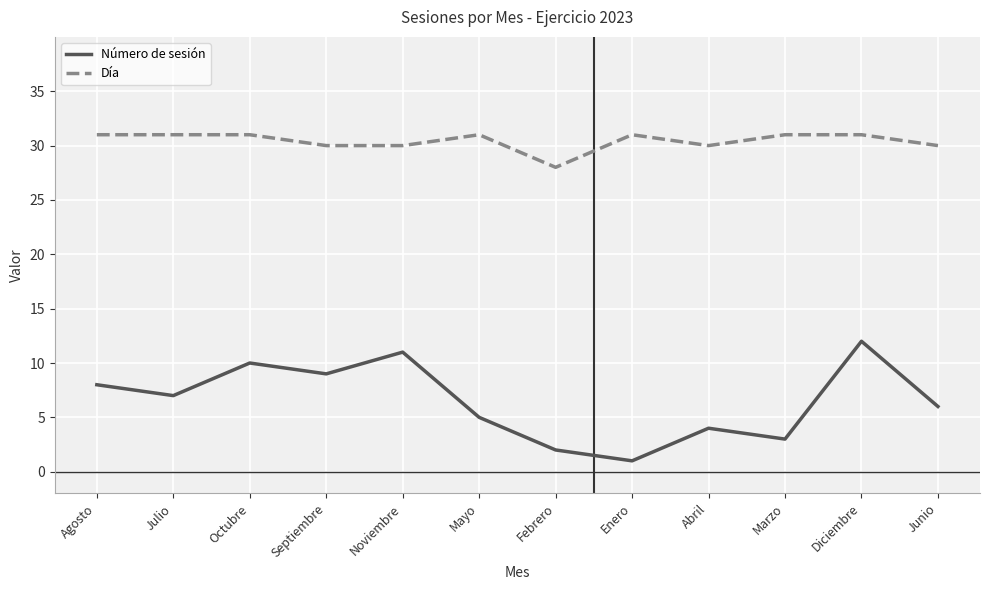

What is the spread (max minus min) of values at Abril?

26